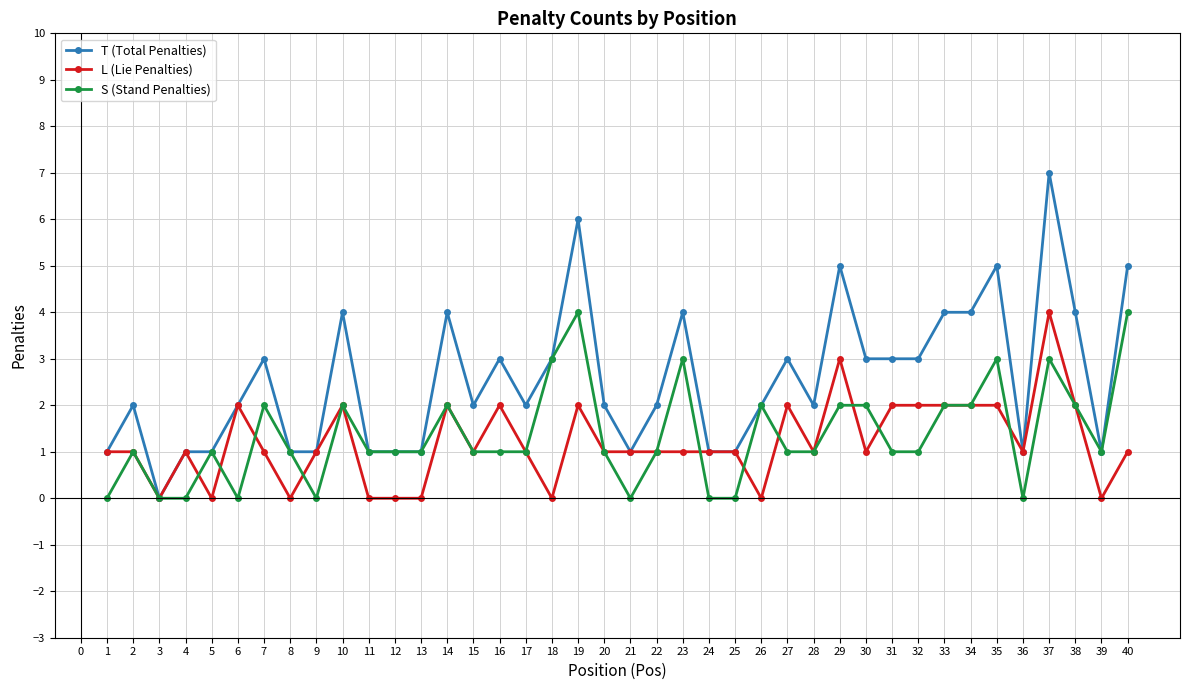

Which series has the widest spread of values?

T (Total Penalties)